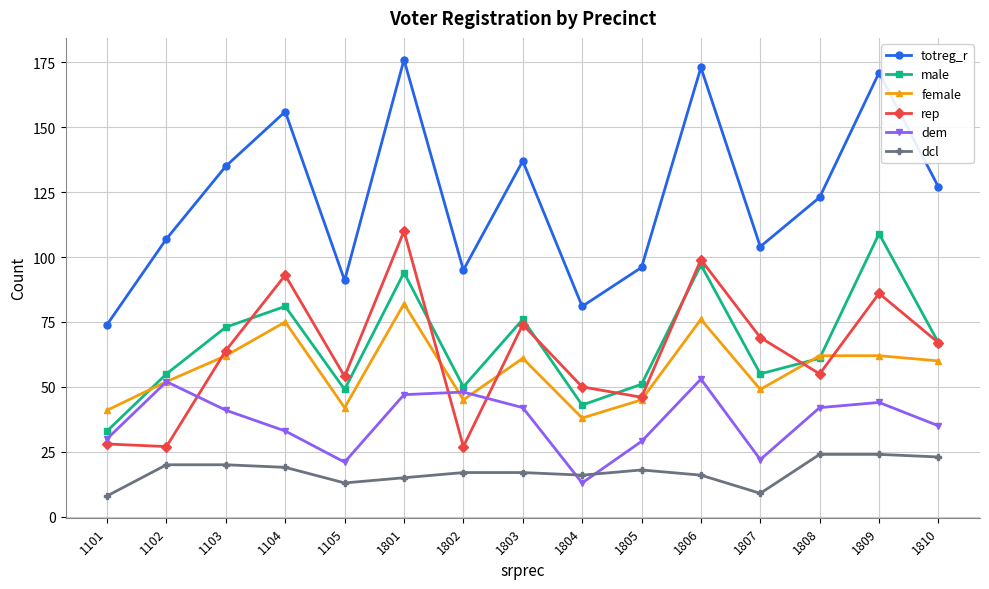

True or false: male and dcl cross at least once.

False